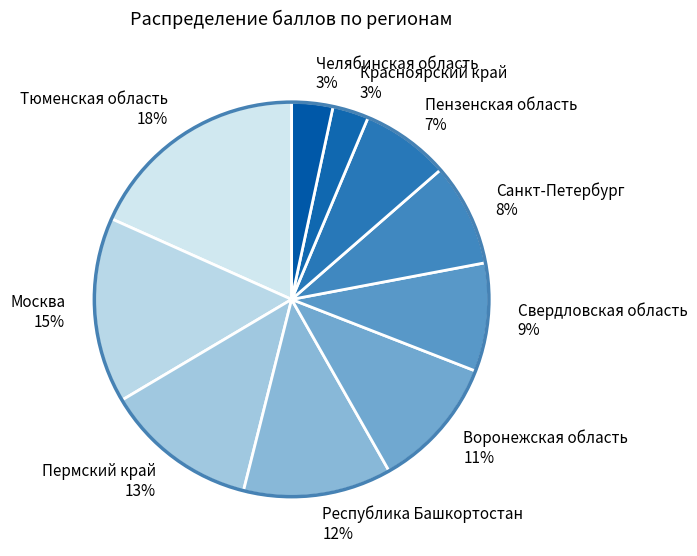

How many slices are in this pie chart?

10